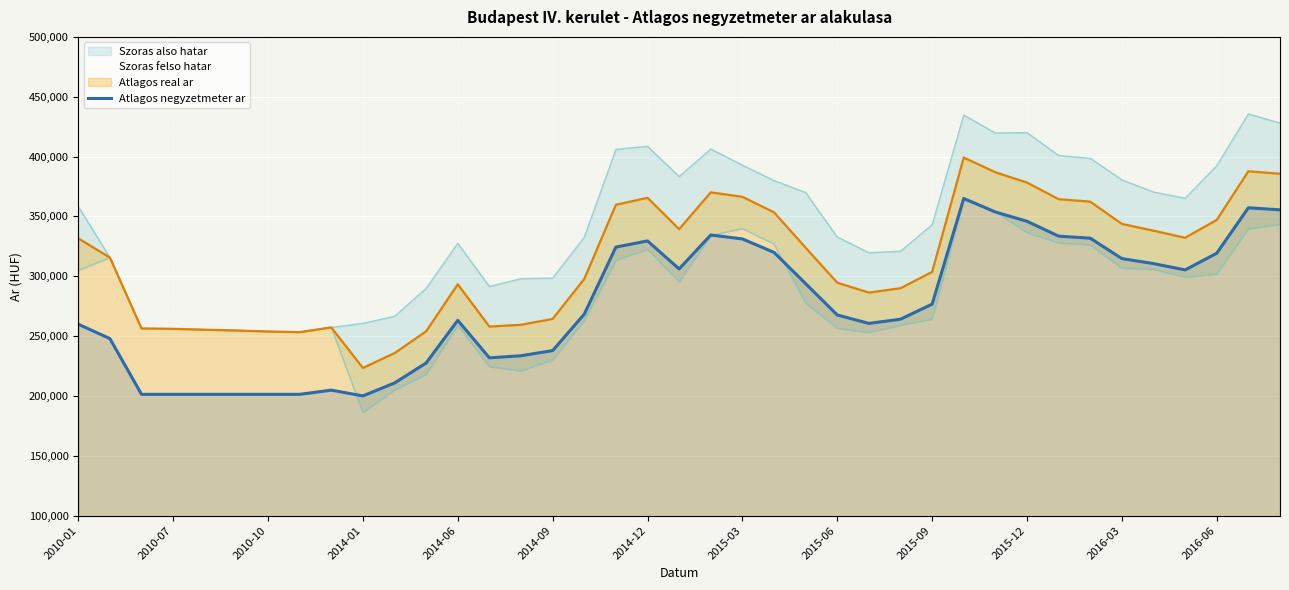

What is the maximum value shown in the chart?

365007